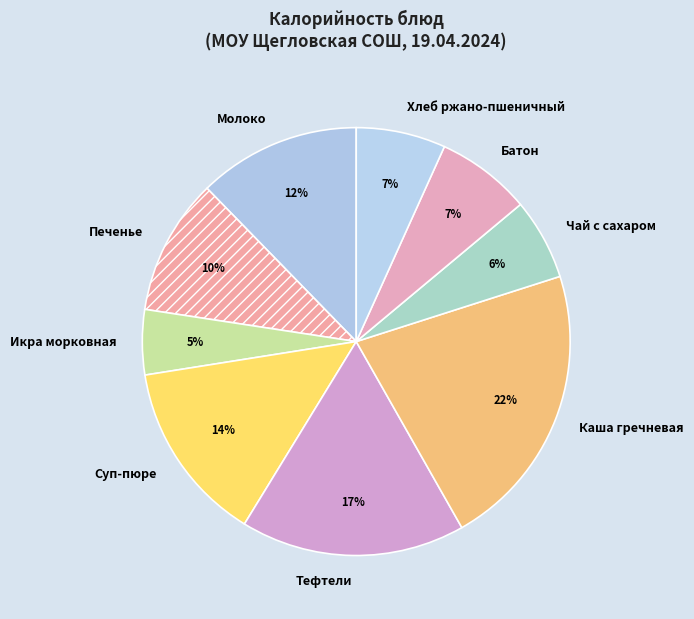

The Печенье slice represents 10% of the pie. True or false?

True